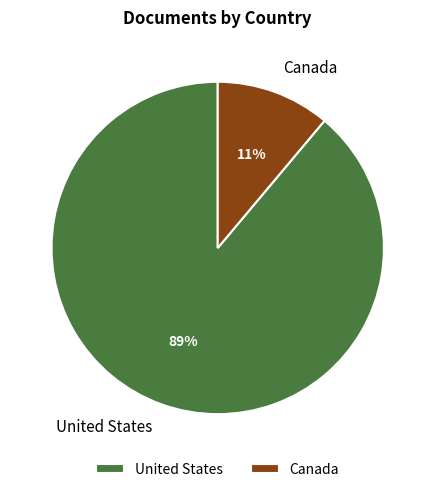

To the nearest percent, what is the average slice percentage?

50%